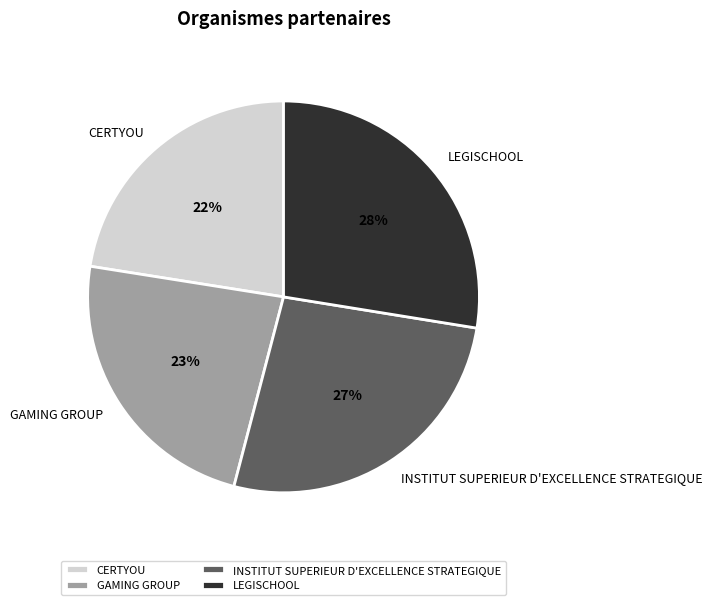

Is the sum of GAMING GROUP and CERTYOU greater than half?

No